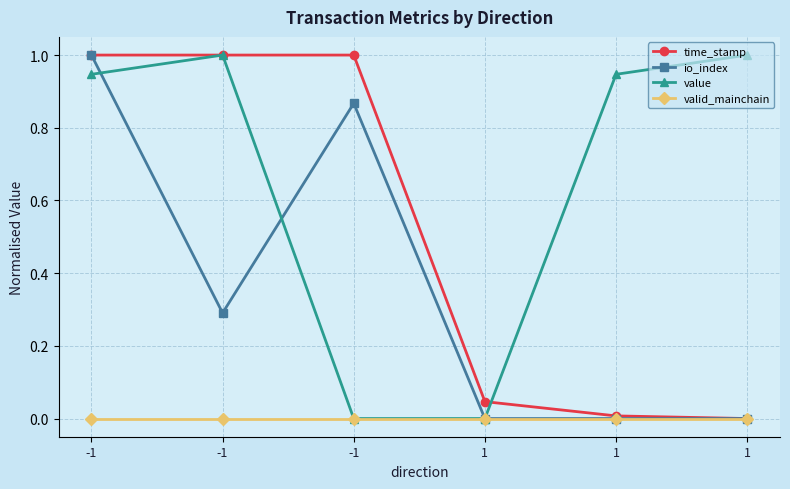

Reading left to right, what are all the values shown in this chart?

time_stamp: 1.0	1.0	1.0	0.0	0.0	0.0
io_index: 1.0	0.3	0.9	0.0	0.0	0.0
value: 0.9	1.0	0.0	0.0	0.9	1.0
valid_mainchain: 0.0	0.0	0.0	0.0	0.0	0.0